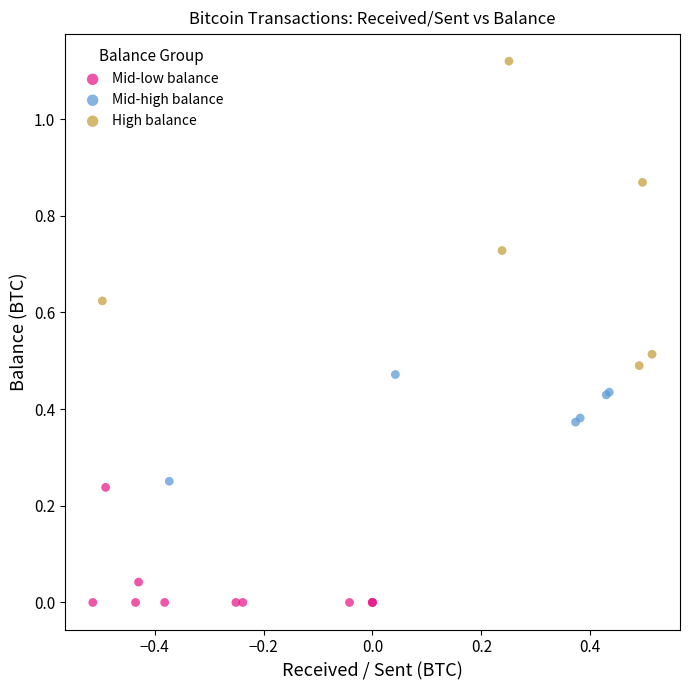

Which series contains the highest Y value?

High balance